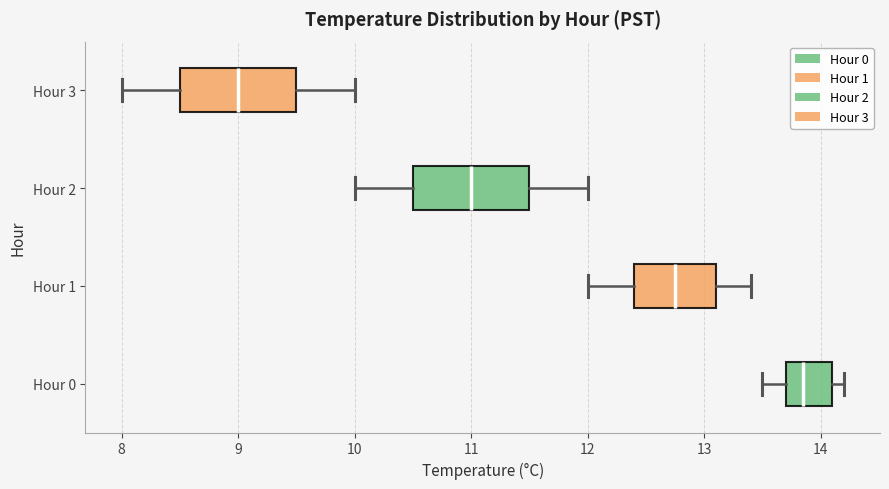

Where does the median line of the box for Hour 1 sit on the x-axis? The values are not printed on the chart, so give them approximately, as read against the axis.

12.8